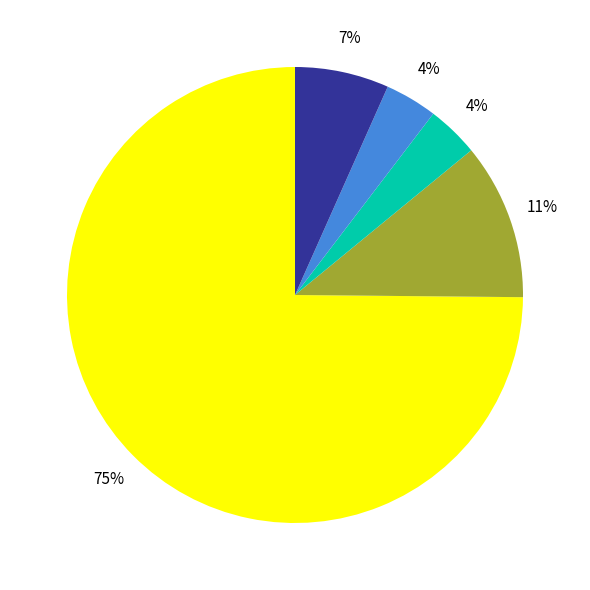

Is there any slice that represents more than half of the pie?

Yes